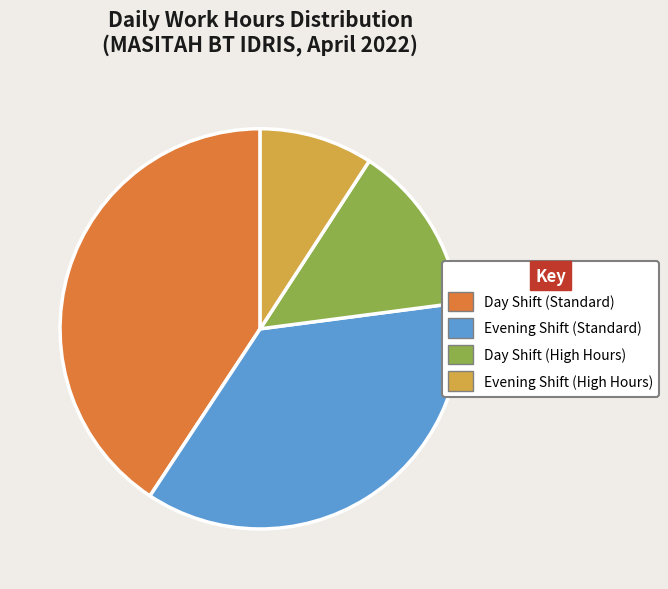

Which has a higher value, Day Shift (Standard) or Evening Shift (High Hours)?

Day Shift (Standard)